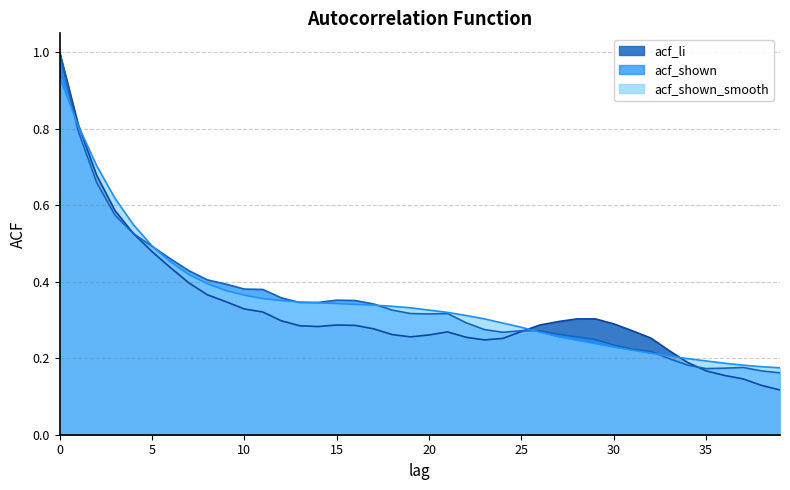

How many acf_shown values are between 0 and 1?

40